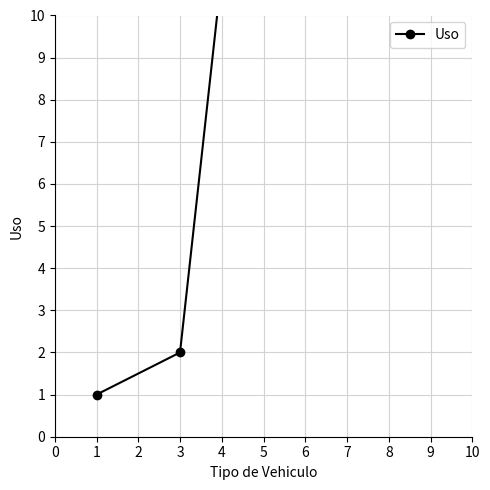

List the labels in order of value, smallest first.

1, 3, 5